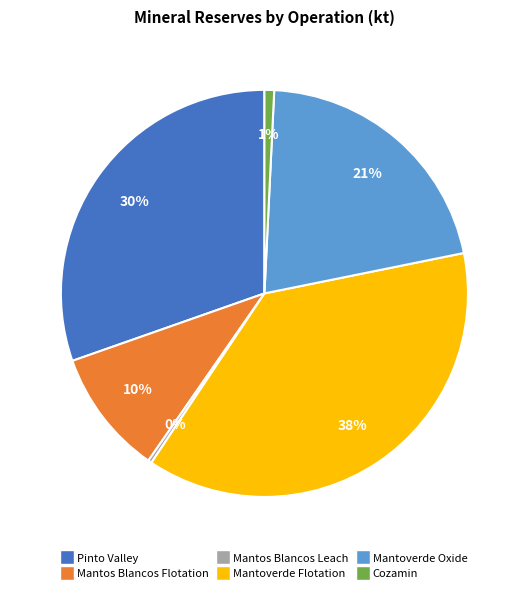

To the nearest percent, what is the average slice percentage?

17%